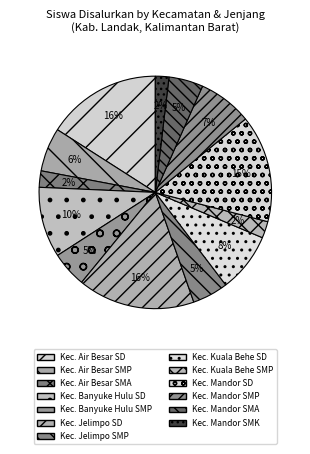

What percentage is the Kec. Jelimpo SMP slice, to the nearest percent?

5%